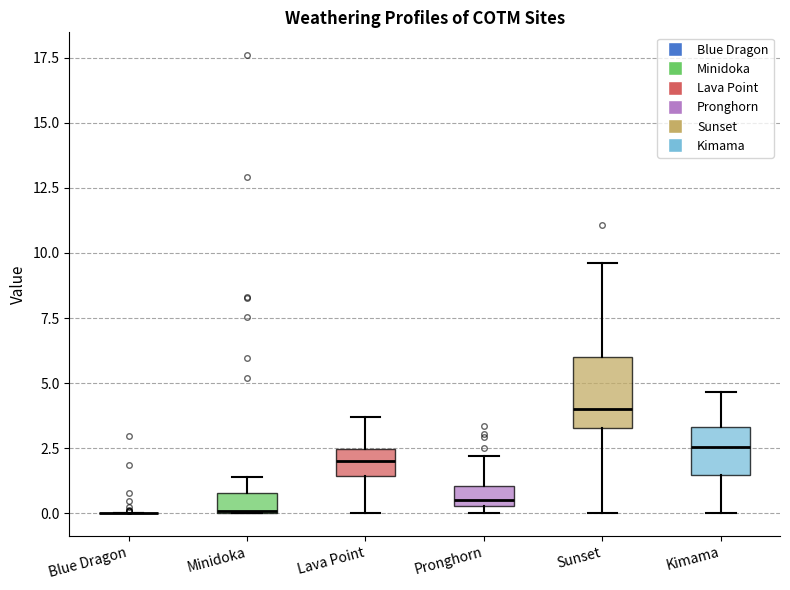

Reading left to right, transcribe this box plot: for each box, give where its median line is, the range the box spans, and where its two whiskers end, as read against the y-axis. The values are not printed on the chart, so give them approximately, as read against the axis.

Blue Dragon: box collapsed to a line at 0.0, whiskers 0.0 to 0.0
Minidoka: median 0.0, box 0.0 to 1.0, whiskers 0.0 to 1.5
Lava Point: median 2.0, box 1.5 to 2.5, whiskers 0.0 to 3.5
Pronghorn: median 0.5 (just above the box's lower edge), box 0.5 to 1.0, whiskers 0.0 to 2.0
Sunset: median 4.0, box 3.5 to 6.0, whiskers 0.0 to 9.5
Kimama: median 2.5, box 1.5 to 3.5, whiskers 0.0 to 4.5